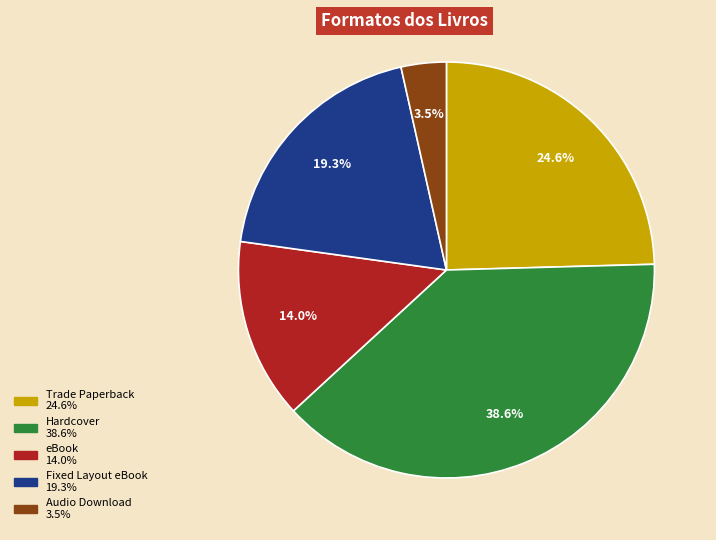

Is there any slice that represents more than half of the pie?

No